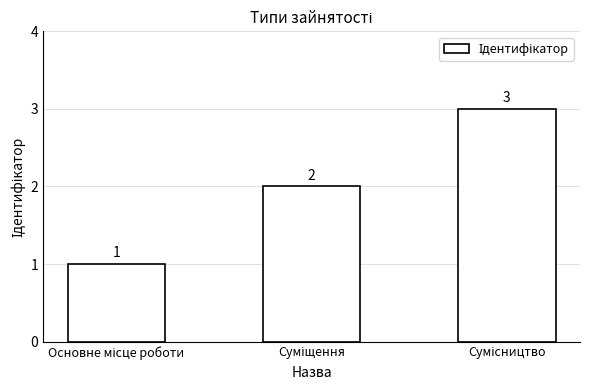

What is the maximum value shown in the chart?

3